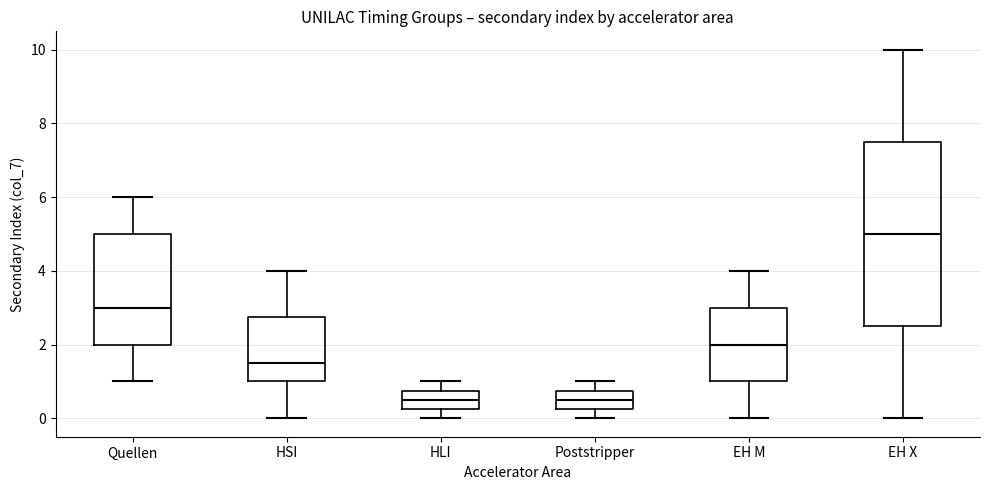

Which box's median line is the highest?

EH X